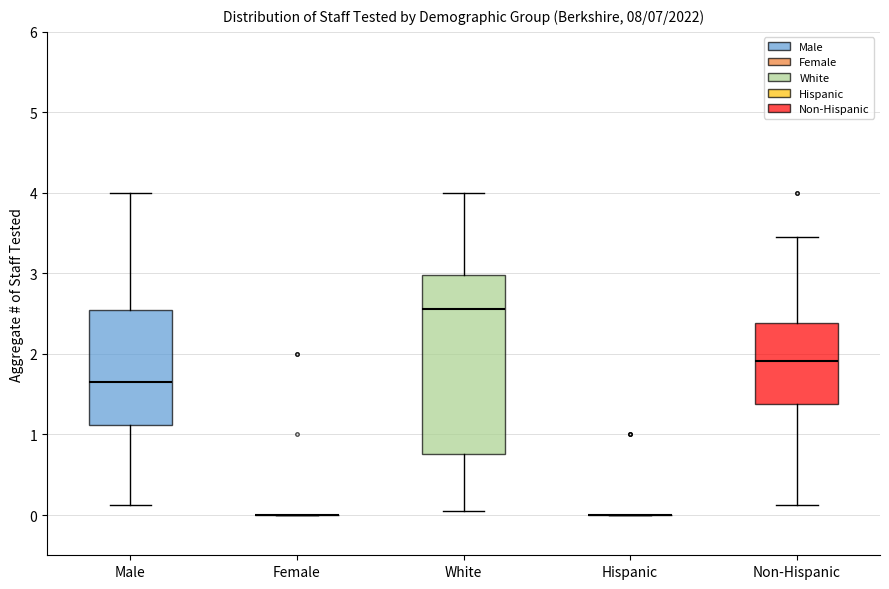

Comparing the boxes themselves (not the whiskers), which one is the tallest?

White